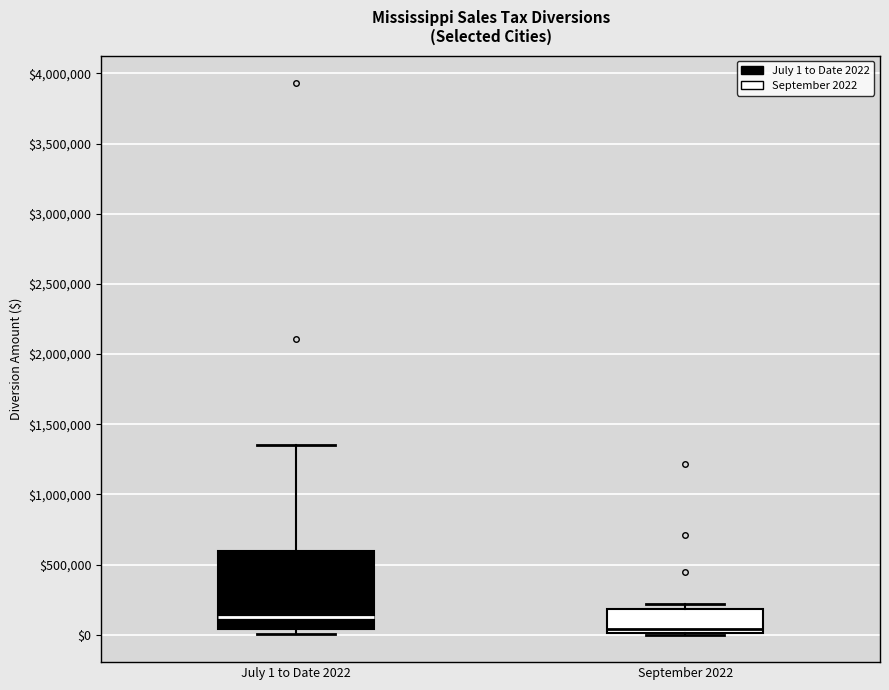

Reading left to right, read every box against the y-axis: the position of its median line, the range the box covers, and the ends of its whiskers. The values are not printed on the chart, so give them approximately, as read against the axis.

July 1 to Date 2022: median 100000, box 50000 to 600000, whiskers 0 to 1350000
September 2022: median 50000, box 0 to 200000, whiskers 0 to 200000 (just above the box's upper edge)